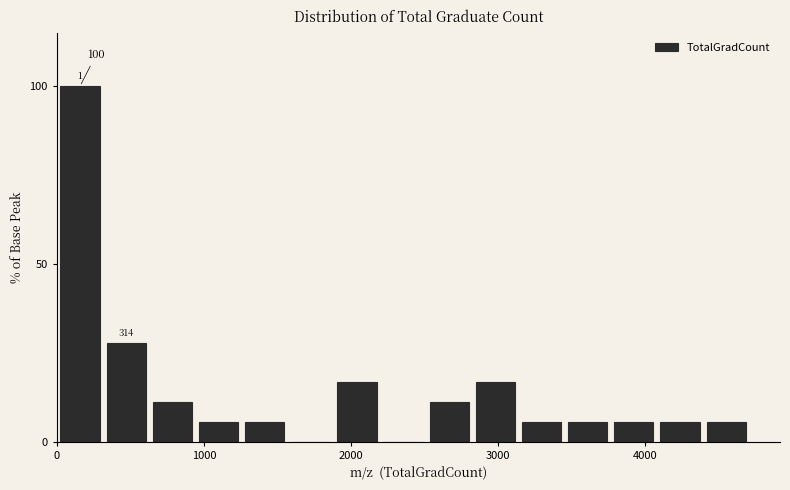

Around what value on the x-axis is the tallest bar? Give the approximate position of its centre, as read against the axis.

200